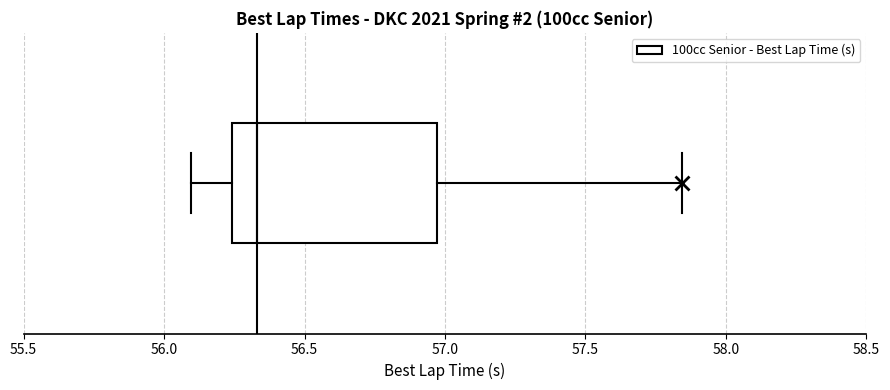

Transcribe this box plot: give where the median line is, the range the box spans, and where the two whiskers end, as read against the x-axis. The values are not printed on the chart, so give them approximately, as read against the axis.

median 56.35, box 56.25 to 56.95, whiskers 56.10 to 57.85